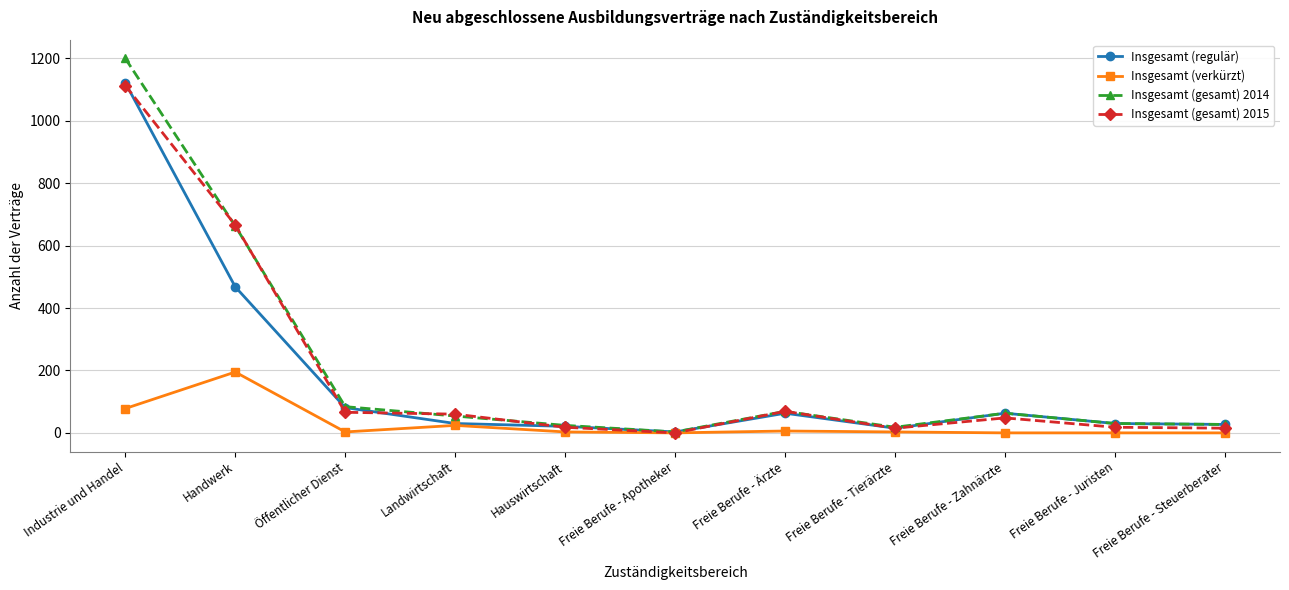

True or false: Insgesamt (regulär) has more than 0 points higher than both neighbors.

True